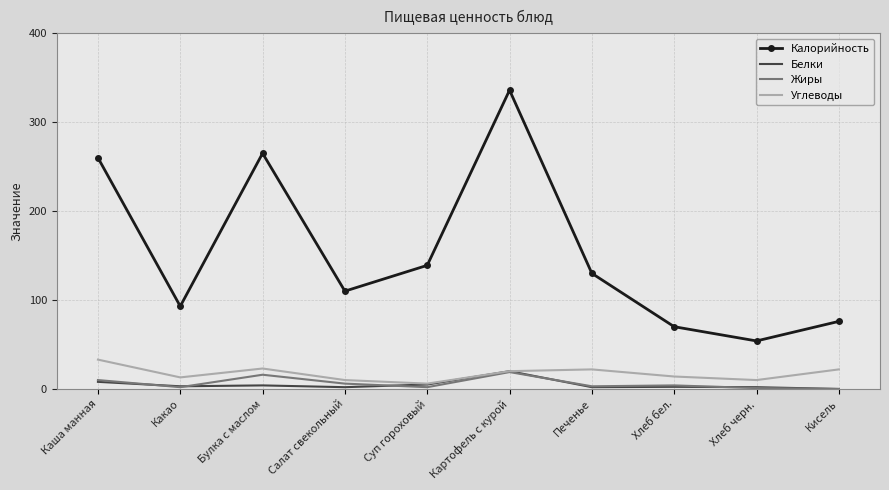

What is the lowest value of the Углеводы series?

6.0